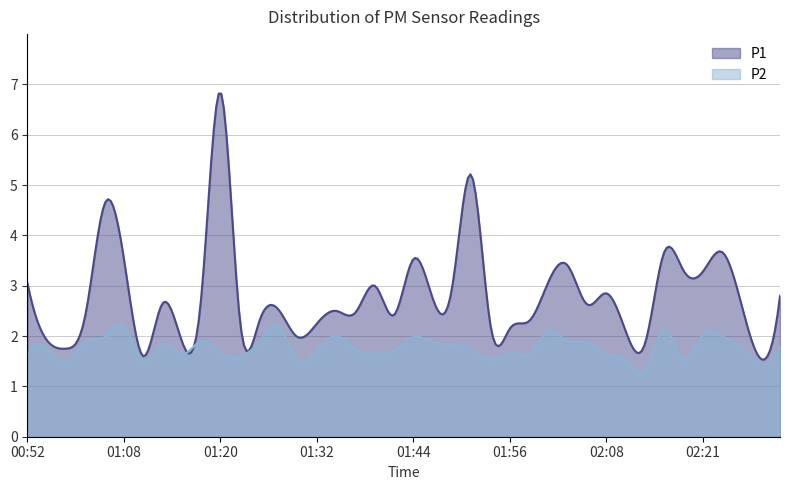

What is the minimum value for P2?

1.2